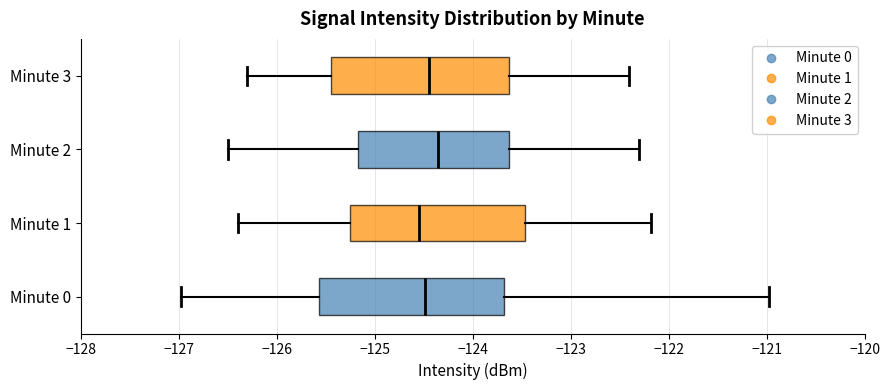

Where is the left edge of the box for Minute 0 on the x-axis? The values are not printed on the chart, so give them approximately, as read against the axis.

-125.6